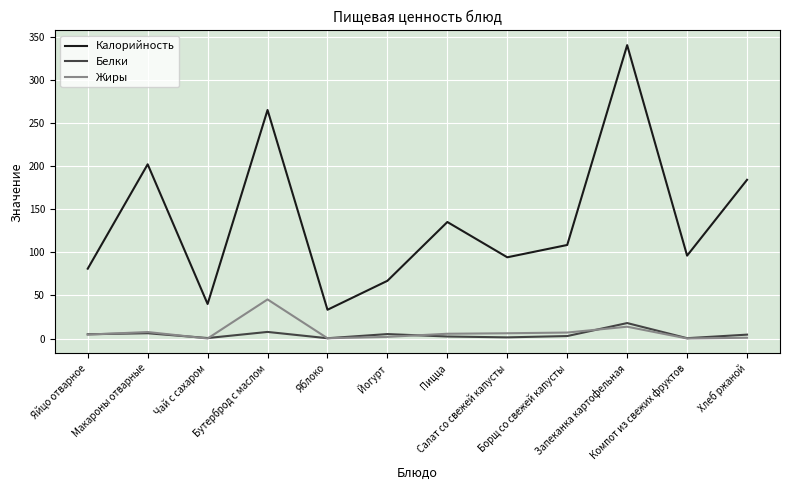

Is it true that Жиры equals 77.6 at Бутерброд с маслом?

False